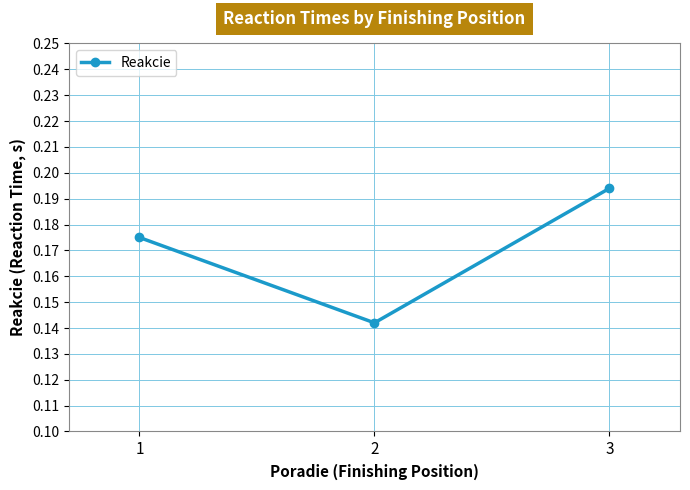

What is the sum of all values?

0.5